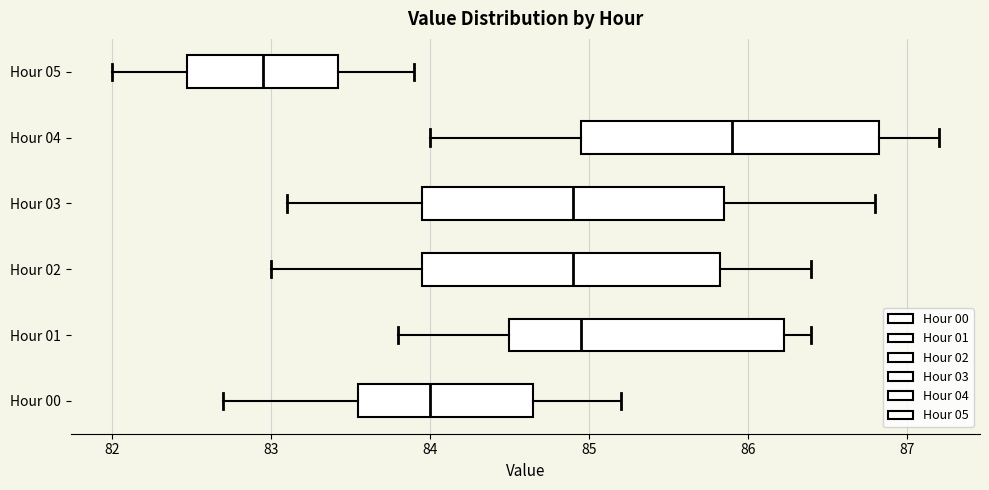

Which box's median line is the furthest to the left?

Hour 05